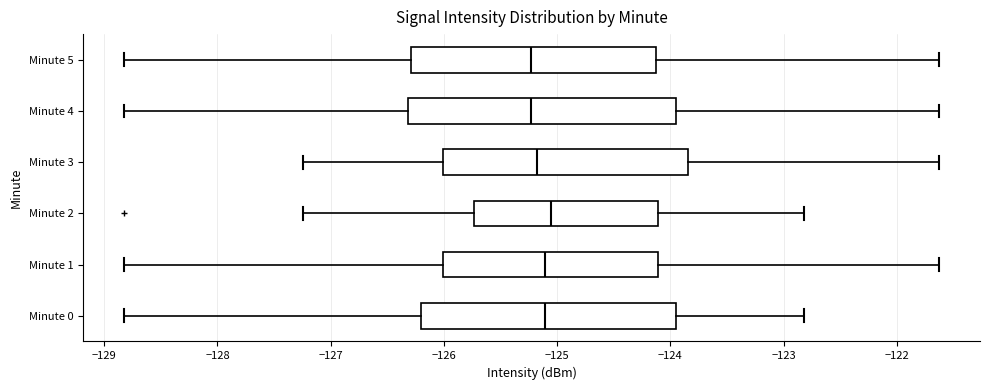

Reading bottom to top, read every box against the x-axis: the position of its median line, the range the box covers, and the ends of its whiskers. The values are not printed on the chart, so give them approximately, as read against the axis.

Minute 0: median -125.1, box -126.2 to -124.0, whiskers -128.8 to -122.8
Minute 1: median -125.1, box -126.0 to -124.1, whiskers -128.8 to -121.6
Minute 2: median -125.0, box -125.7 to -124.1, whiskers -127.2 to -122.8
Minute 3: median -125.2, box -126.0 to -123.8, whiskers -127.2 to -121.6
Minute 4: median -125.2, box -126.3 to -124.0, whiskers -128.8 to -121.6
Minute 5: median -125.2, box -126.3 to -124.1, whiskers -128.8 to -121.6